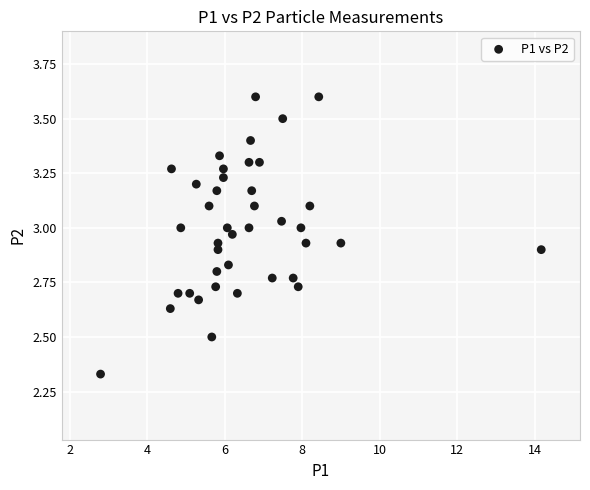

What is the range of Y values (max minus min)?

1.3